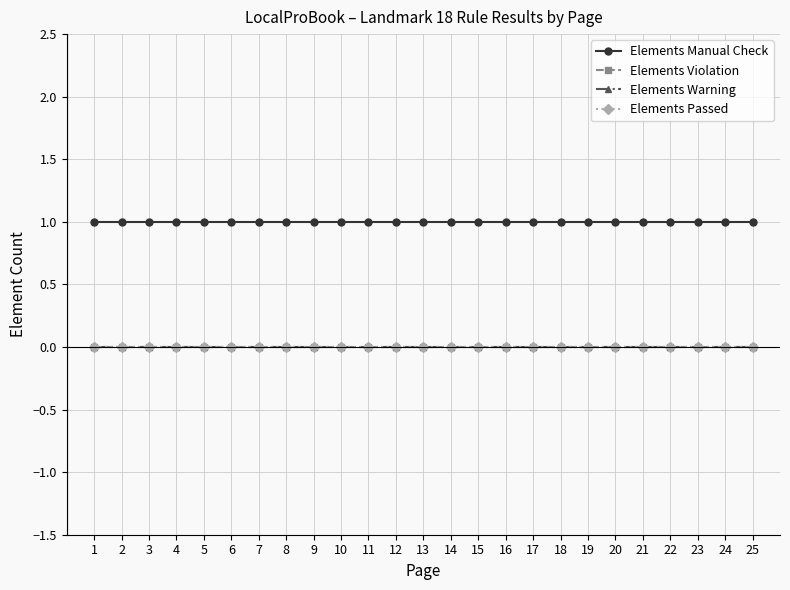

What is the maximum value shown in the chart?

1